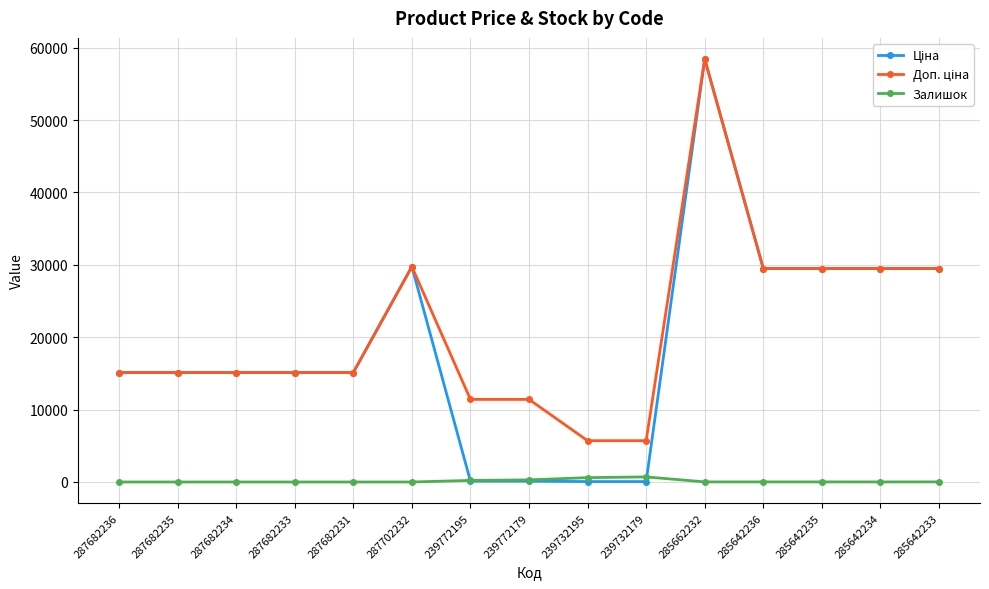

Which category has the highest value across all series?

285662232